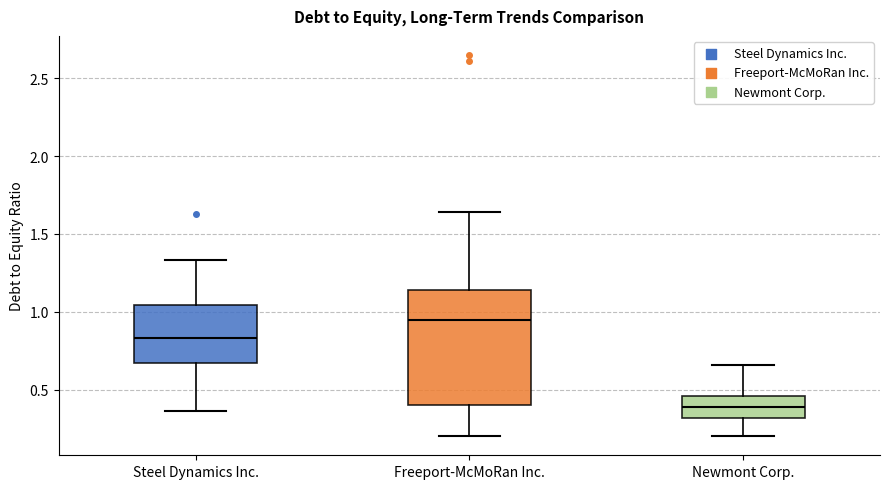

Reading left to right, transcribe this box plot: for each box, give where its median line is, the range the box spans, and where its two whiskers end, as read against the y-axis. The values are not printed on the chart, so give them approximately, as read against the axis.

Steel Dynamics Inc.: median 0.85, box 0.65 to 1.05, whiskers 0.35 to 1.35
Freeport-McMoRan Inc.: median 0.95, box 0.40 to 1.15, whiskers 0.20 to 1.65
Newmont Corp.: median 0.40, box 0.30 to 0.45, whiskers 0.20 to 0.65